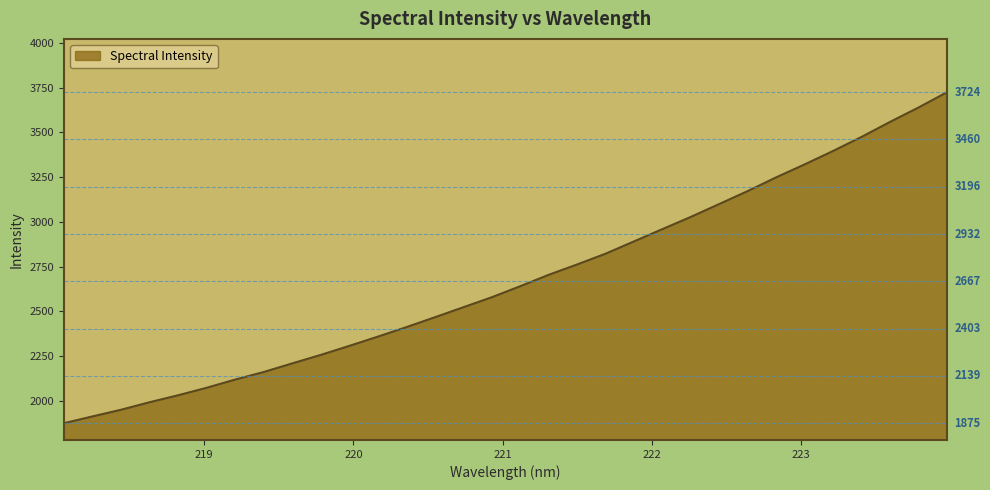

What is the minimum value shown in the chart?

1874.8